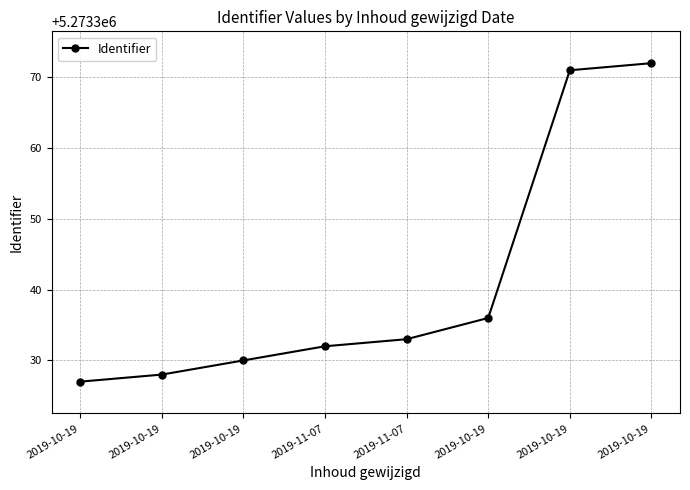

List the labels in order of value, smallest first.

2019-10-19, 2019-10-19, 2019-10-19, 2019-11-07, 2019-11-07, 2019-10-19, 2019-10-19, 2019-10-19